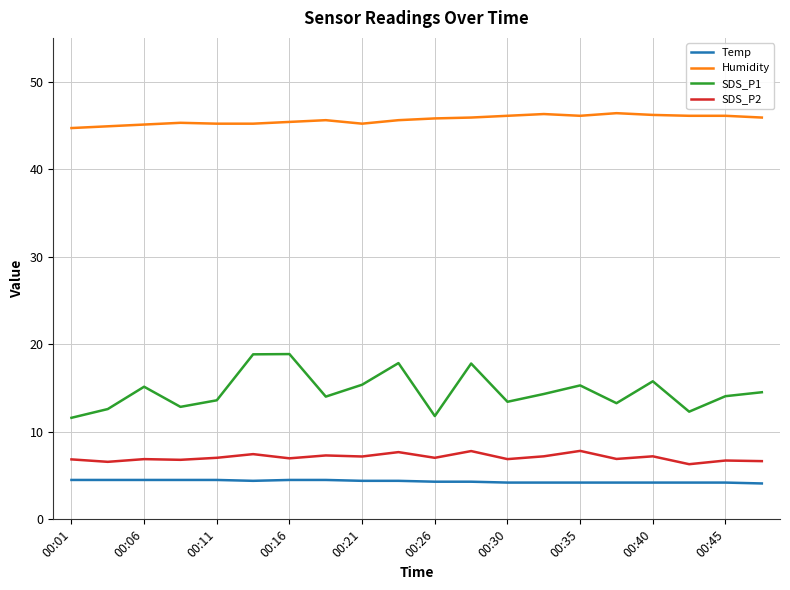

Which series has the widest spread of values?

SDS_P1